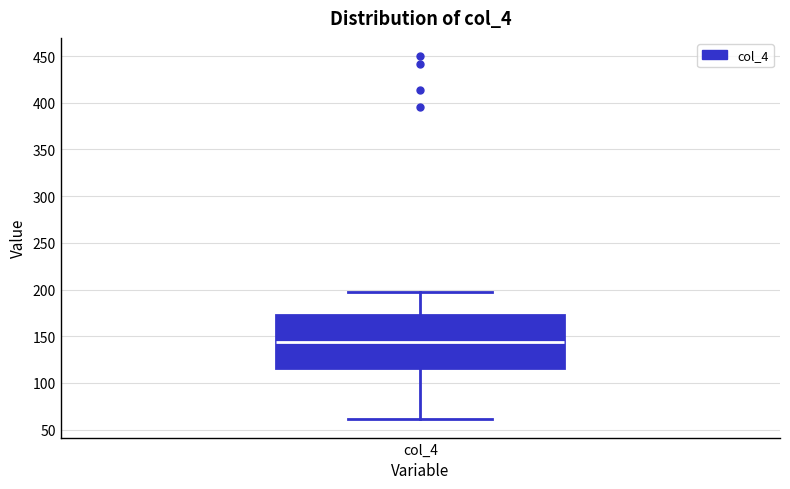

Where does the median line of the box for col_4 sit on the y-axis? The values are not printed on the chart, so give them approximately, as read against the axis.

145